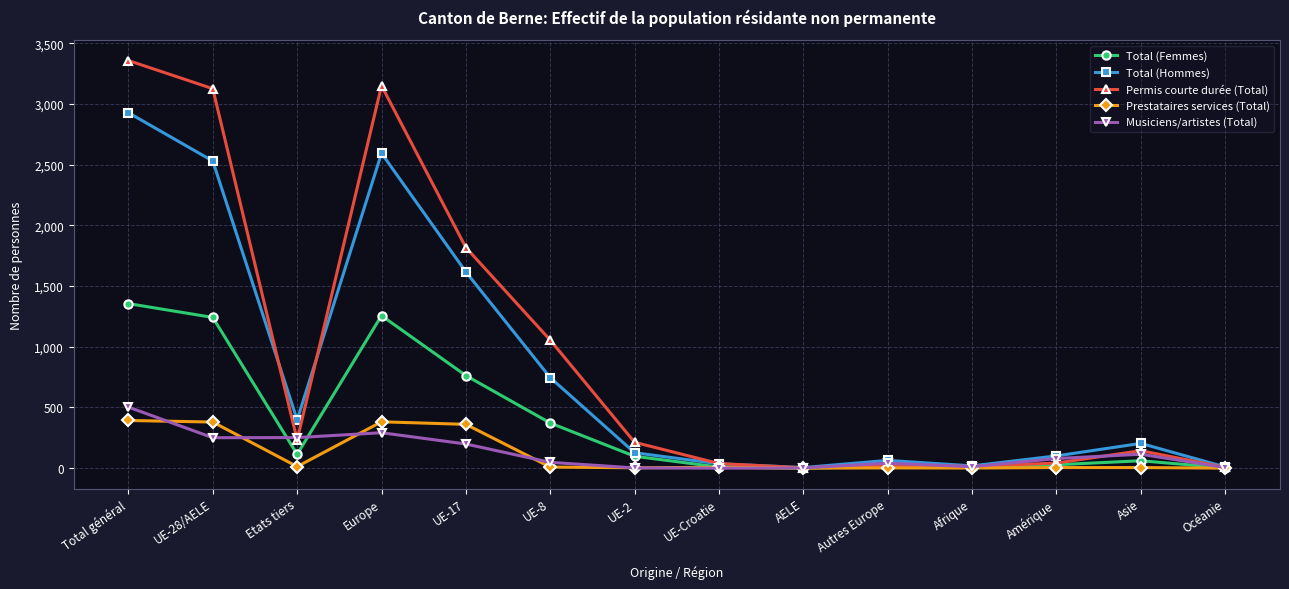

How many lines are shown in the chart?

5